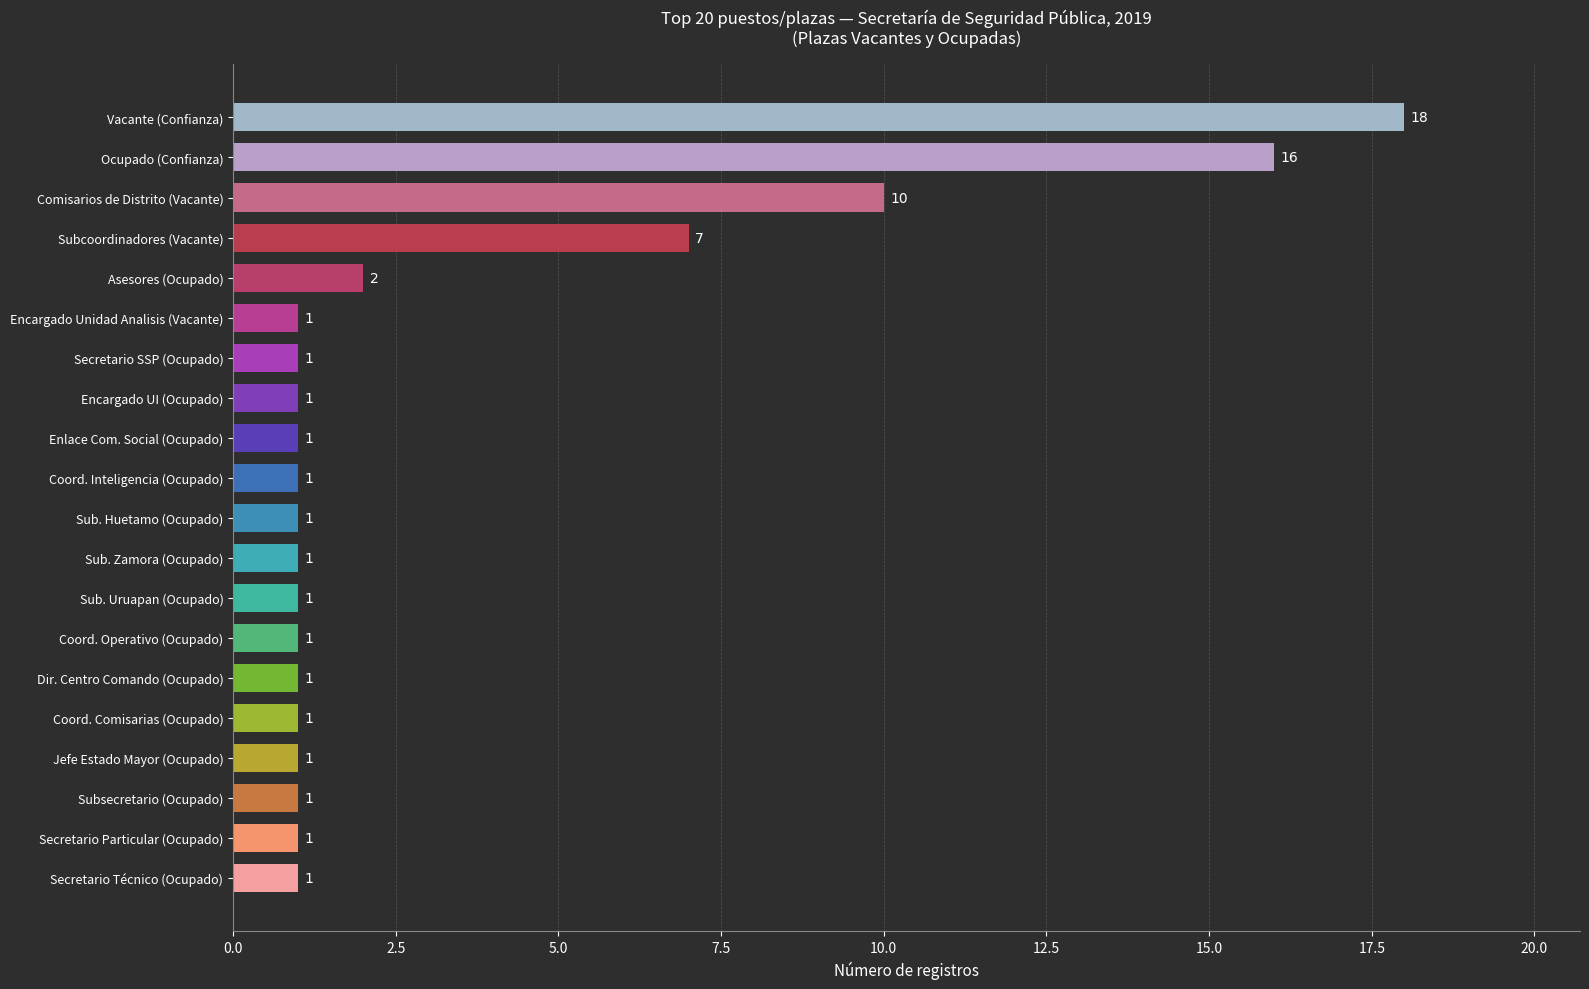

The chart shows a value of 3 at Ocupado (Confianza). True or false?

False